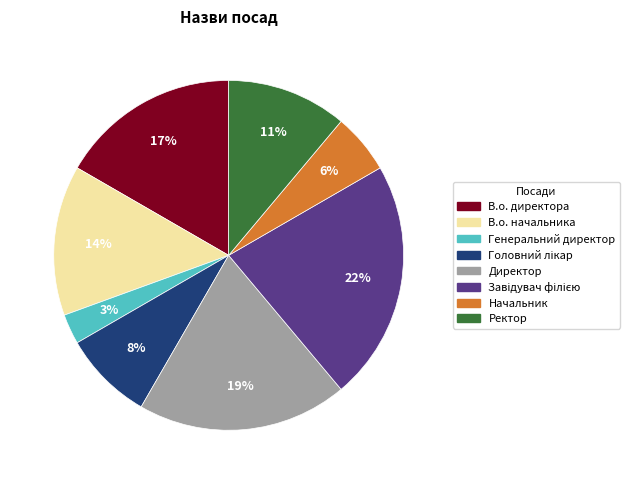

How many slices are in this pie chart?

8